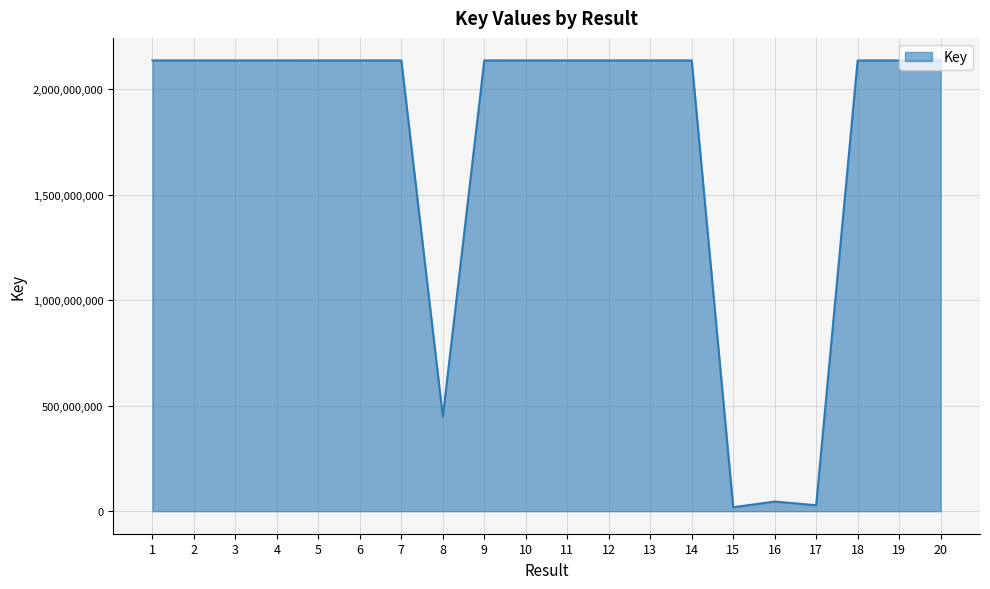

What is the maximum value shown in the chart?

2137709466